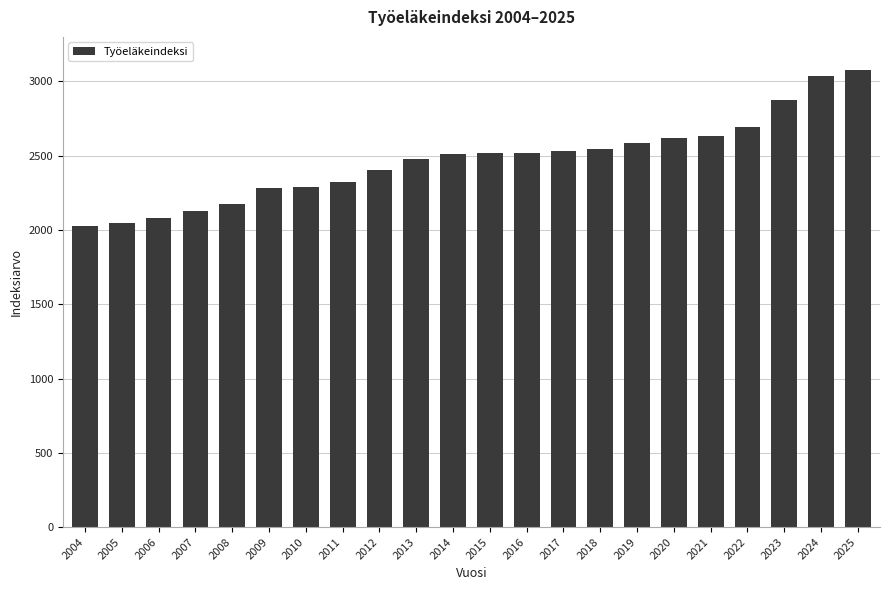

What is the greatest value displayed?

3077